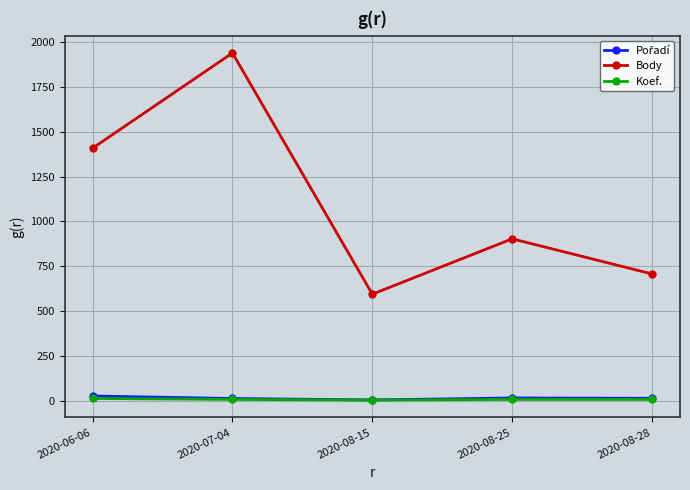

What position from the left is 2020-06-06?

1